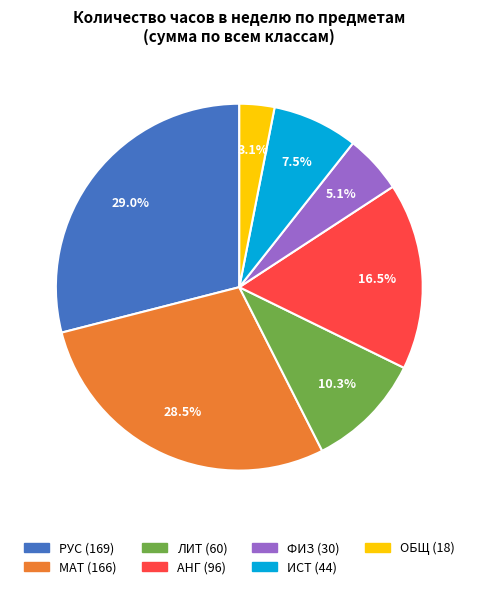

Does any single category account for the majority?

No